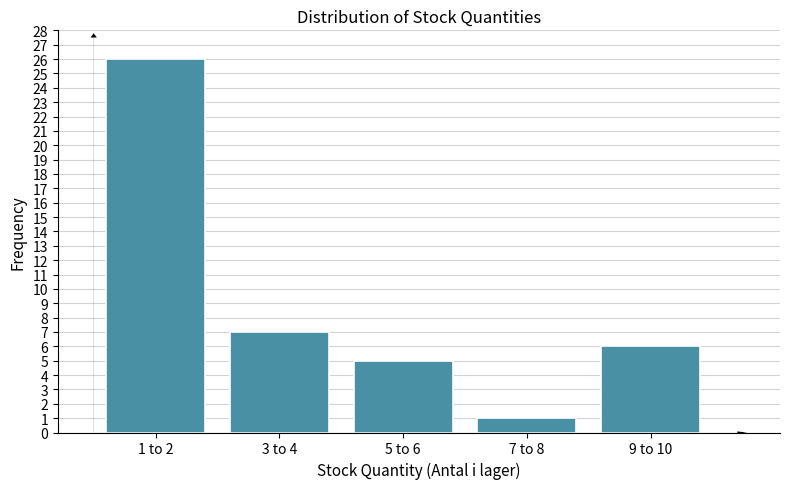

Reading right to left, transcribe all the data shown in this chart.

6	1	5	7	26